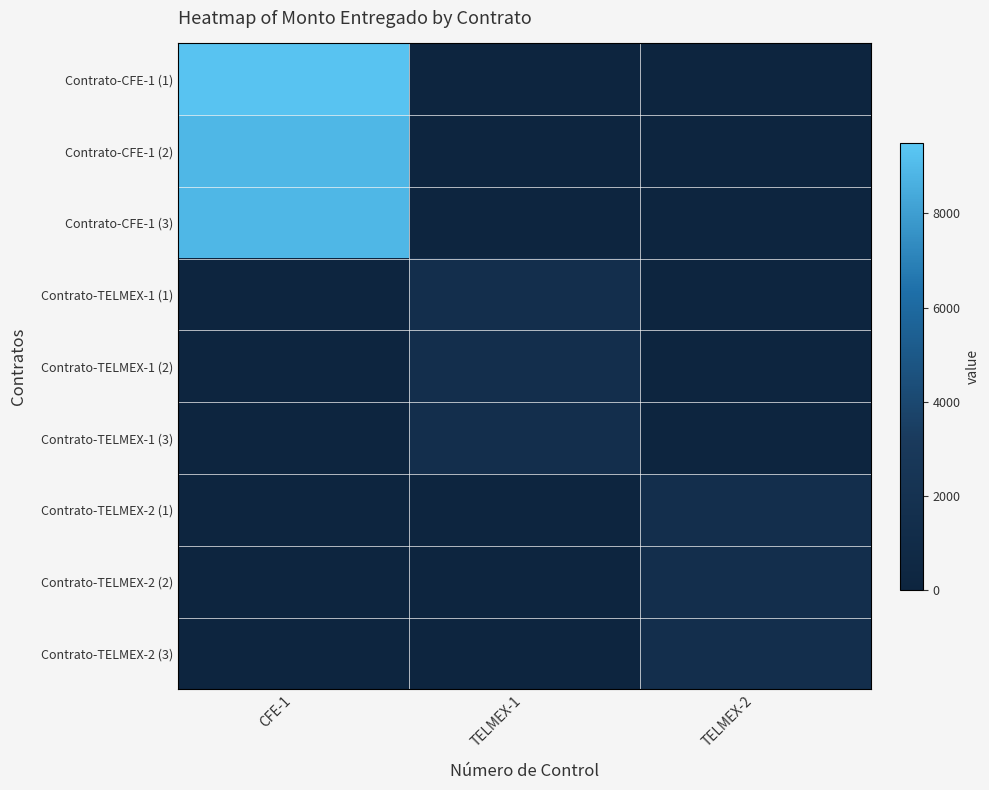

Reading right to left, transcribe all the data shown in this chart.

Contrato-CFE-1 (1): TELMEX-2=0	TELMEX-1=0	CFE-1=9349
Contrato-CFE-1 (2): TELMEX-2=0	TELMEX-1=0	CFE-1=8884
Contrato-CFE-1 (3): TELMEX-2=0	TELMEX-1=0	CFE-1=8906
Contrato-TELMEX-1 (1): TELMEX-2=0	TELMEX-1=1499	CFE-1=0
Contrato-TELMEX-1 (2): TELMEX-2=0	TELMEX-1=1499	CFE-1=0
Contrato-TELMEX-1 (3): TELMEX-2=0	TELMEX-1=1499	CFE-1=0
Contrato-TELMEX-2 (1): TELMEX-2=1499	TELMEX-1=0	CFE-1=0
Contrato-TELMEX-2 (2): TELMEX-2=1499	TELMEX-1=0	CFE-1=0
Contrato-TELMEX-2 (3): TELMEX-2=1499	TELMEX-1=0	CFE-1=0